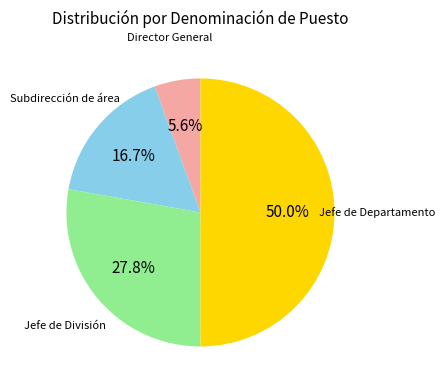

Is the sum of Subdirección de área and Jefe de División greater than half?

No